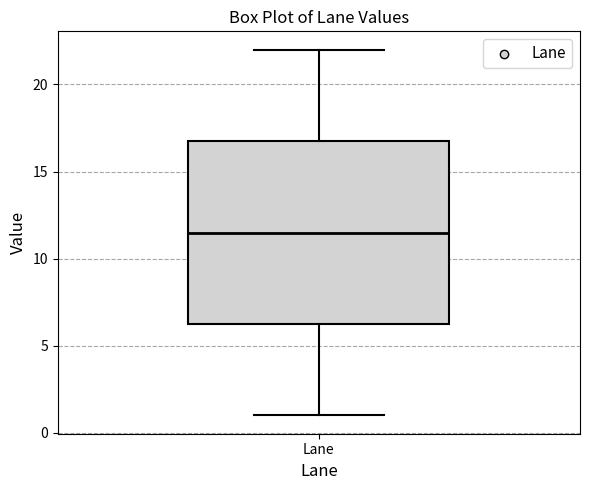

Read this box plot against the y-axis: the position of the median line, the range covered by the box, and the ends of both whiskers. The values are not printed on the chart, so give them approximately, as read against the axis.

median 11.5, box 6.5 to 17.0, whiskers 1.0 to 22.0